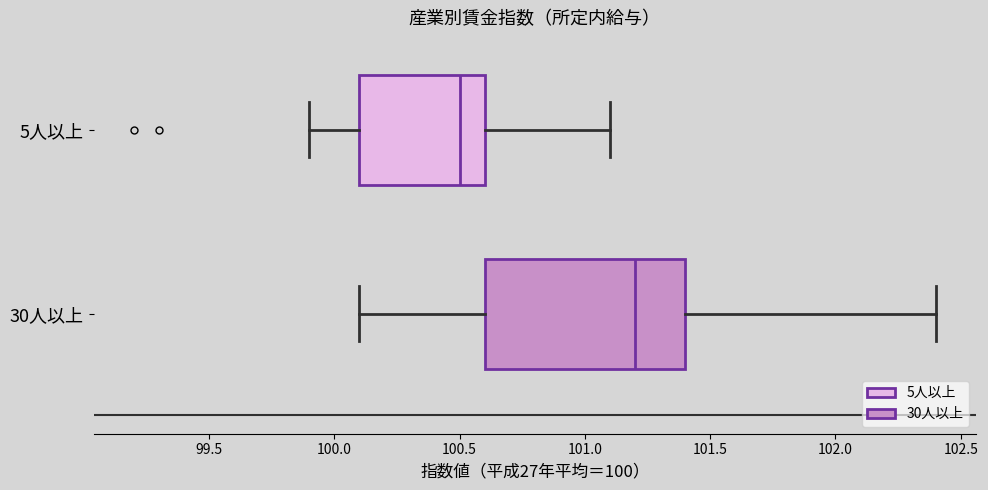

Which box's median line is the furthest to the right?

30人以上